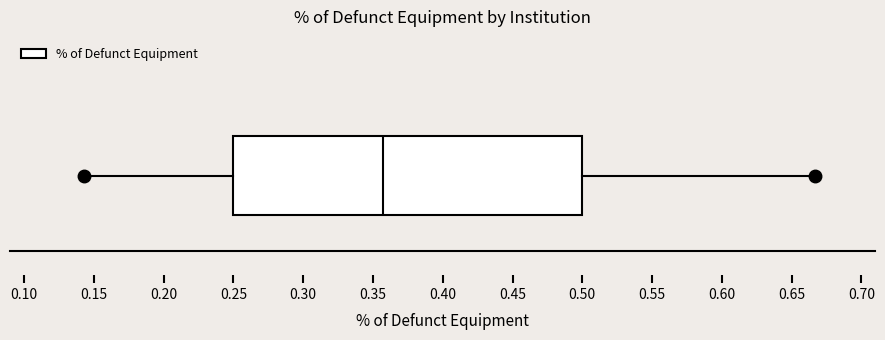

Where does the left whisker of the box end on the x-axis? The values are not printed on the chart, so give them approximately, as read against the axis.

0.145